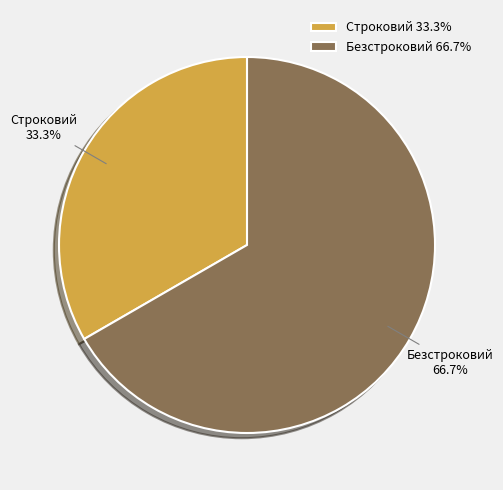

To the nearest percent, what percentage of the pie is Строковий?

33%